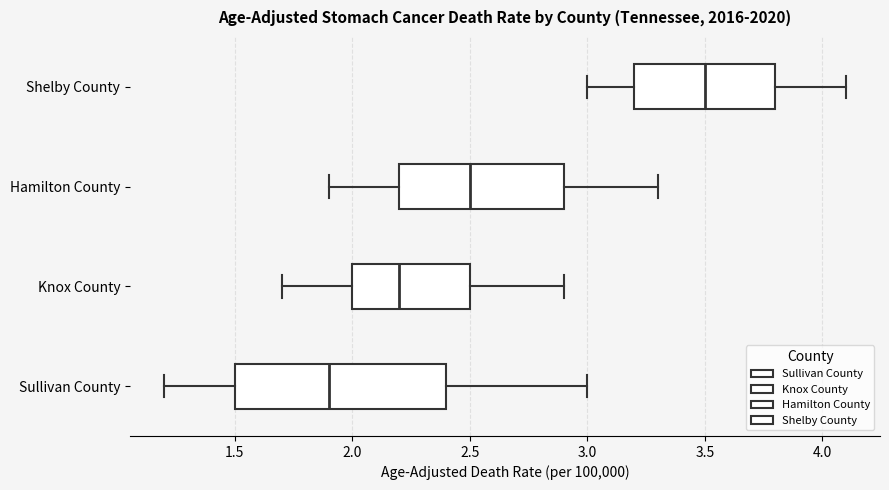

Reading bottom to top, transcribe this box plot: for each box, give where its median line is, the range the box spans, and where its two whiskers end, as read against the x-axis. The values are not printed on the chart, so give them approximately, as read against the axis.

Sullivan County: median 1.9, box 1.5 to 2.4, whiskers 1.2 to 3.0
Knox County: median 2.2, box 2.0 to 2.5, whiskers 1.7 to 2.9
Hamilton County: median 2.5, box 2.2 to 2.9, whiskers 1.9 to 3.3
Shelby County: median 3.5, box 3.2 to 3.8, whiskers 3.0 to 4.1